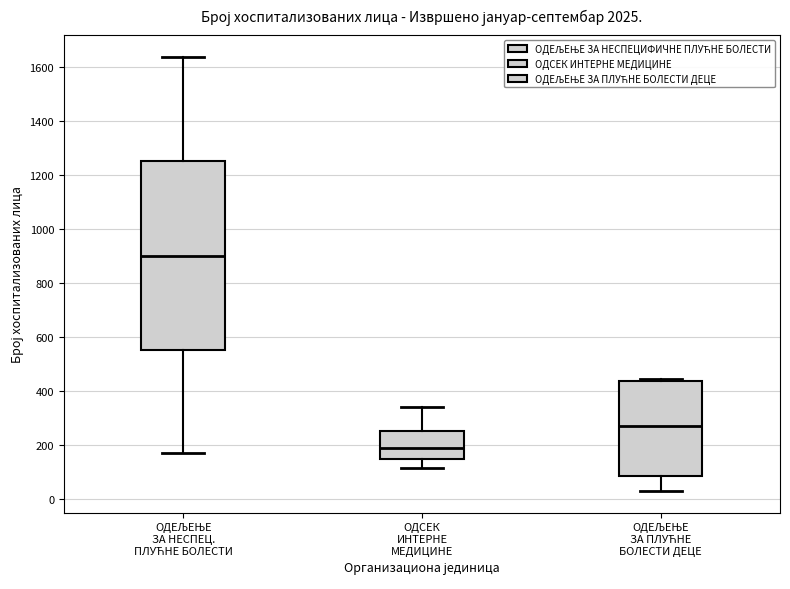

Reading left to right, transcribe this box plot: for each box, give where its median line is, the range the box spans, and where its two whiskers end, as read against the y-axis. The values are not printed on the chart, so give them approximately, as read against the axis.

ОДЕЉЕЊЕ ЗА НЕСПЕЦ. ПЛУЋНЕ БОЛЕСТИ: median 900, box 560 to 1260, whiskers 180 to 1640
ОДСЕК ИНТЕРНЕ МЕДИЦИНЕ: median 200, box 140 to 260, whiskers 120 to 340
ОДЕЉЕЊЕ ЗА ПЛУЋНЕ БОЛЕСТИ ДЕЦЕ: median 260, box 80 to 440, whiskers 20 to 440 (just above the box's upper edge)